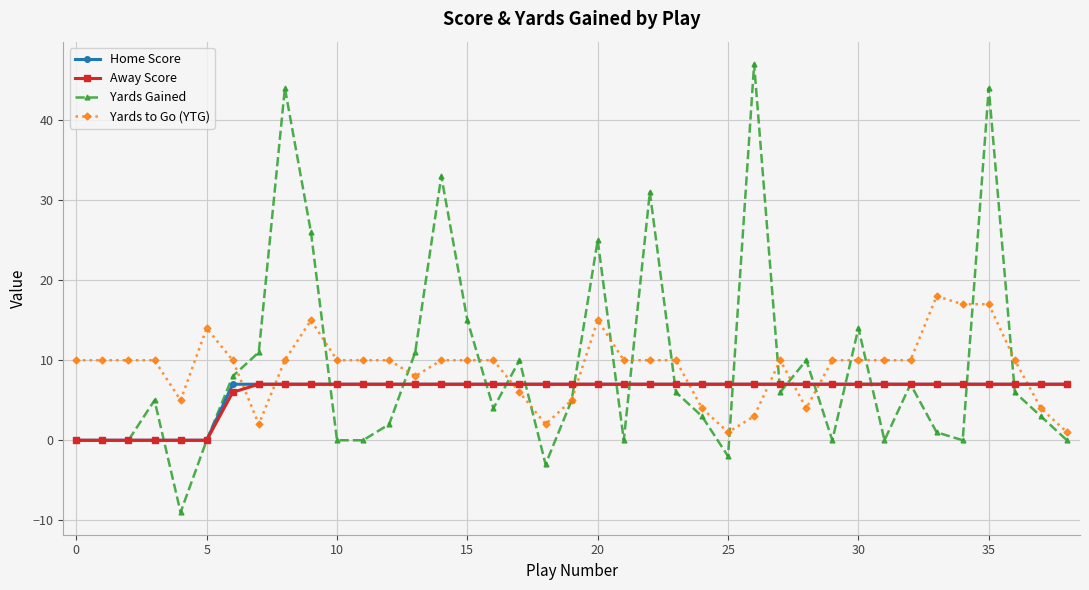

Does the chart display data point markers on the line(s)?

Yes